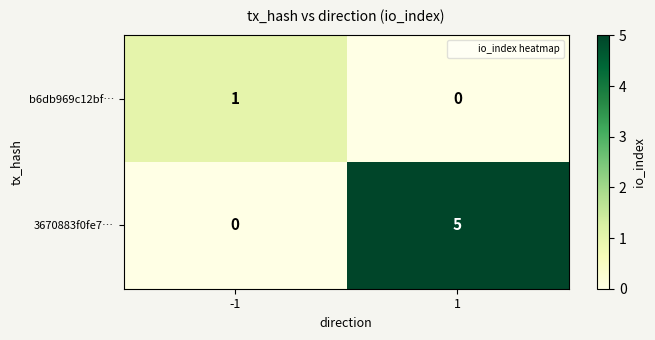

The value of 3670883f0fe7… at -1 is 0. True or false?

True